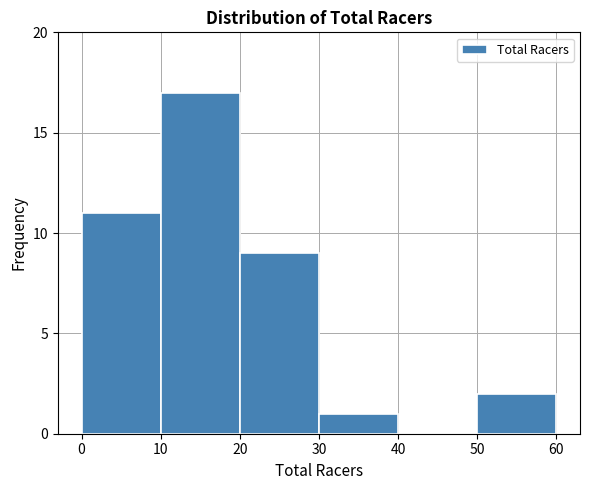

Reading left to right, transcribe this chart: for each bar, give the range it covers on the x-axis and its height. The values are not printed on the chart, so give them approximately, as read against the axis.

0 to 10: 11
10 to 20: 17
20 to 30: 9
30 to 40: 1
40 to 50: 0
50 to 60: 2